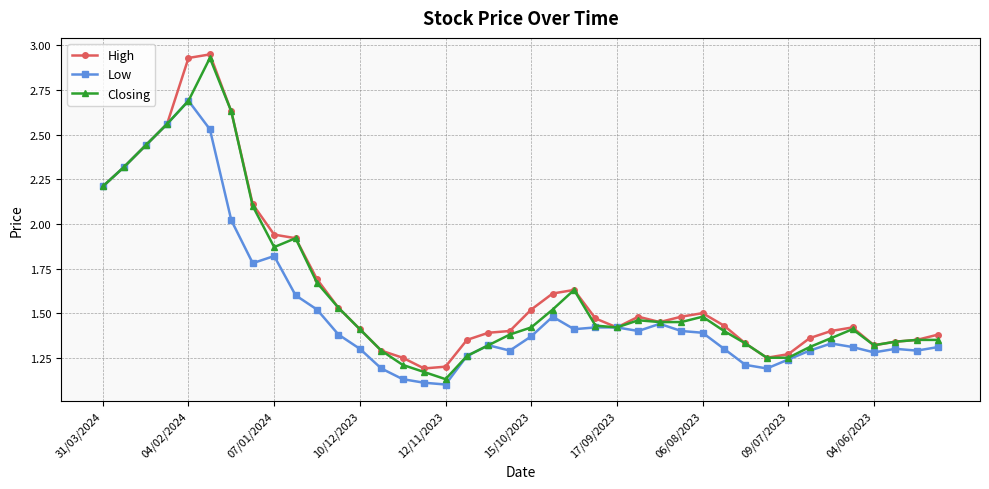

What is the maximum value for Low?

2.7